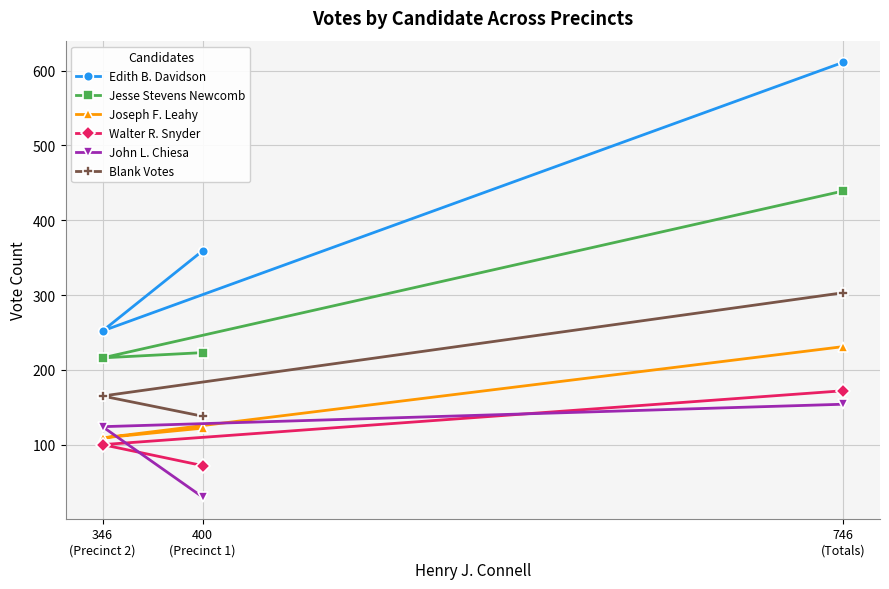

Which has a higher value, 400
(Precinct 1) or 746
(Totals)?

746
(Totals)